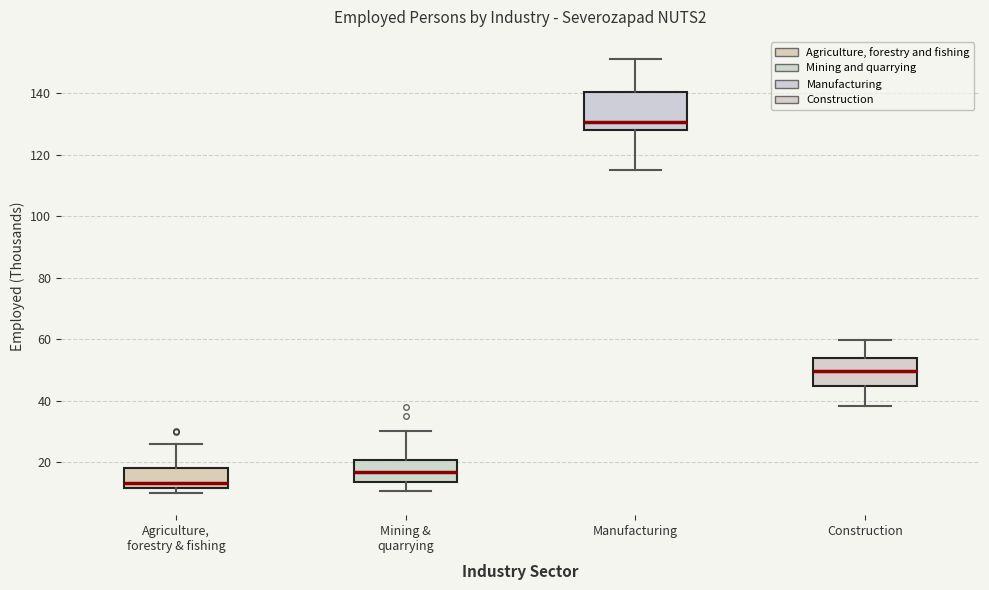

Which box is the tallest, from its lower edge to its upper edge?

Manufacturing